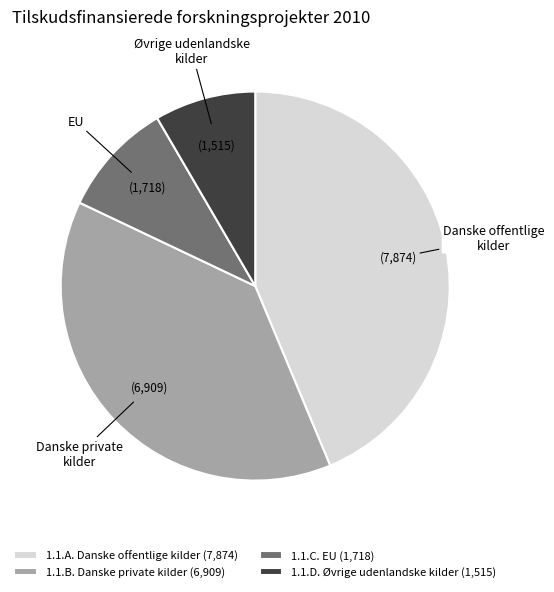

Approximately how many times larger is the value at 1.1.B. Danske private kilder (6,909) compared to 1.1.A. Danske offentlige kilder (7,874)?

0.9